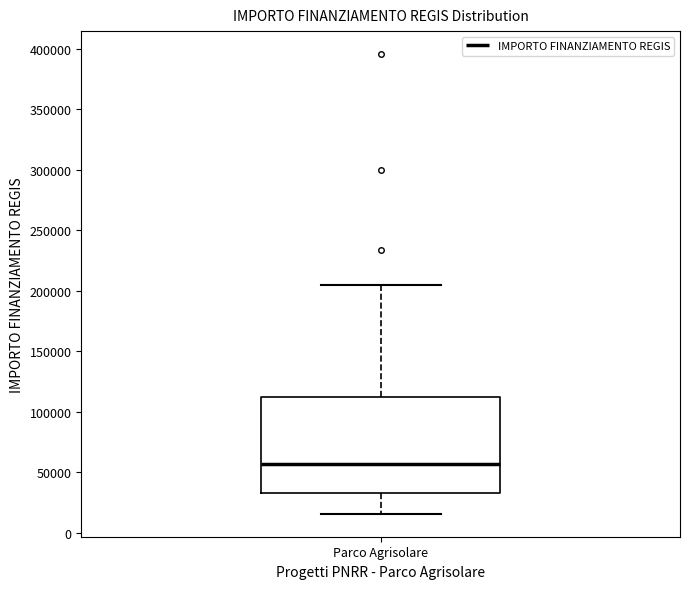

Transcribe this box plot: give where the median line is, the range the box spans, and where the two whiskers end, as read against the y-axis. The values are not printed on the chart, so give them approximately, as read against the axis.

median 55000, box 35000 to 115000, whiskers 15000 to 205000